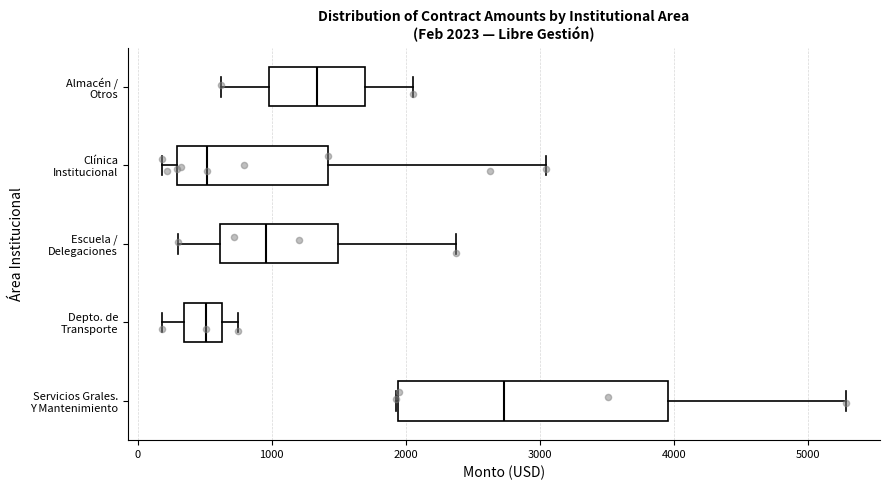

Which box is the widest, from its left edge to its right edge?

Servicios Grales. Y Mantenimiento